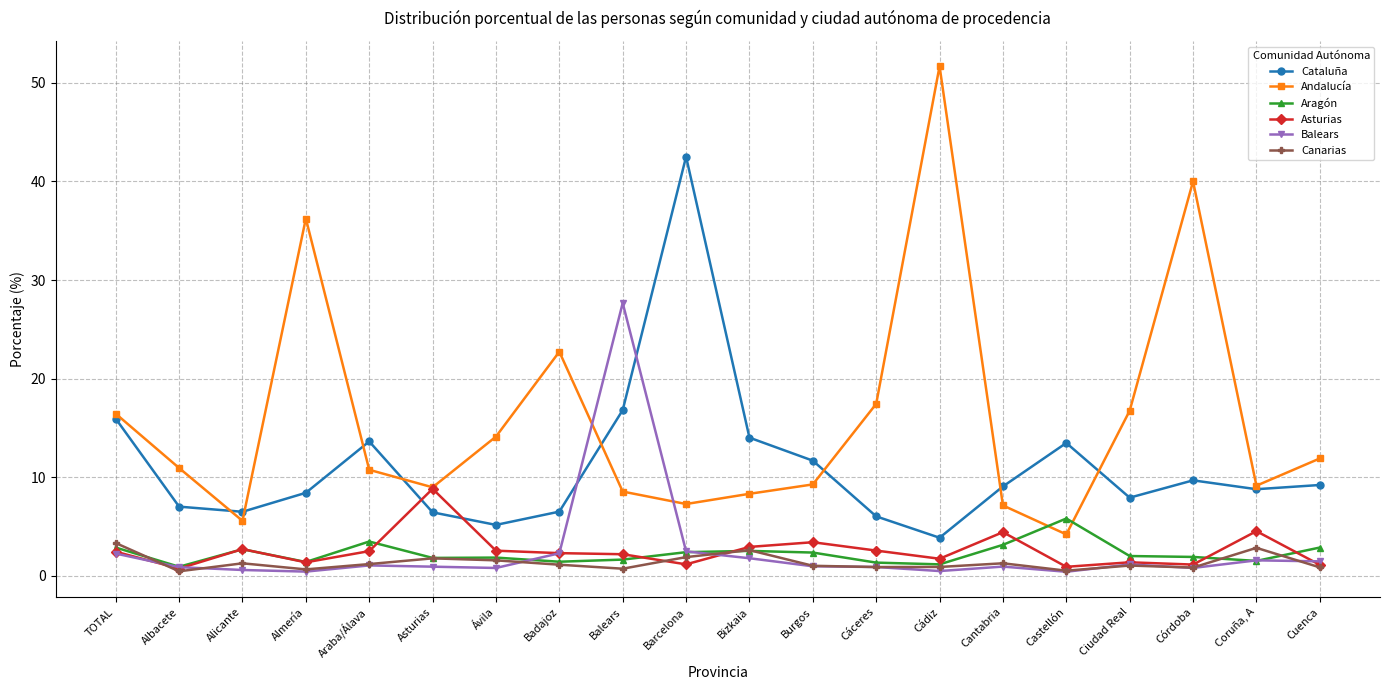

The value of Cataluña at Castellón is 18.6. True or false?

False